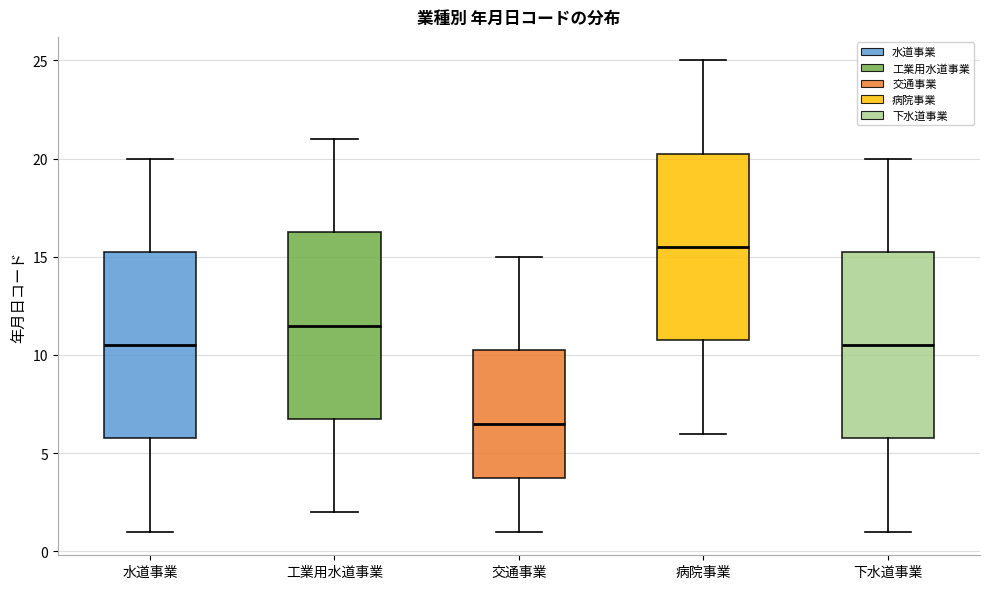

Reading left to right, transcribe this box plot: for each box, give where its median line is, the range the box spans, and where its two whiskers end, as read against the y-axis. The values are not printed on the chart, so give them approximately, as read against the axis.

水道事業: median 10.5, box 6.0 to 15.5, whiskers 1.0 to 20.0
工業用水道事業: median 11.5, box 7.0 to 16.5, whiskers 2.0 to 21.0
交通事業: median 6.5, box 4.0 to 10.5, whiskers 1.0 to 15.0
病院事業: median 15.5, box 11.0 to 20.5, whiskers 6.0 to 25.0
下水道事業: median 10.5, box 6.0 to 15.5, whiskers 1.0 to 20.0